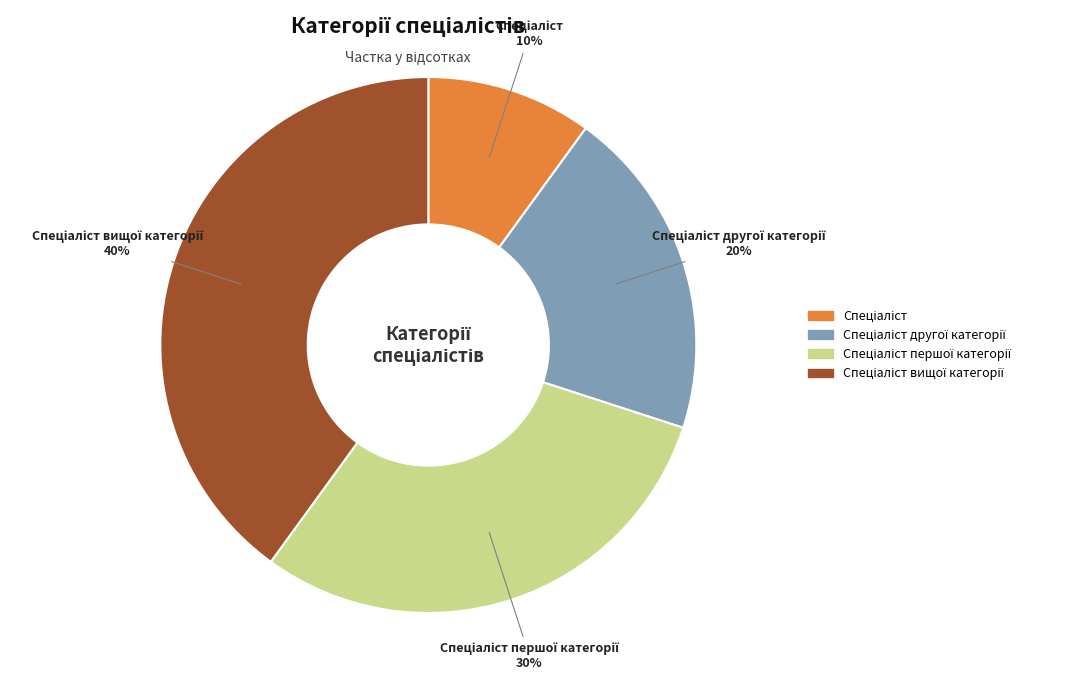

Is there a majority slice in this chart?

No